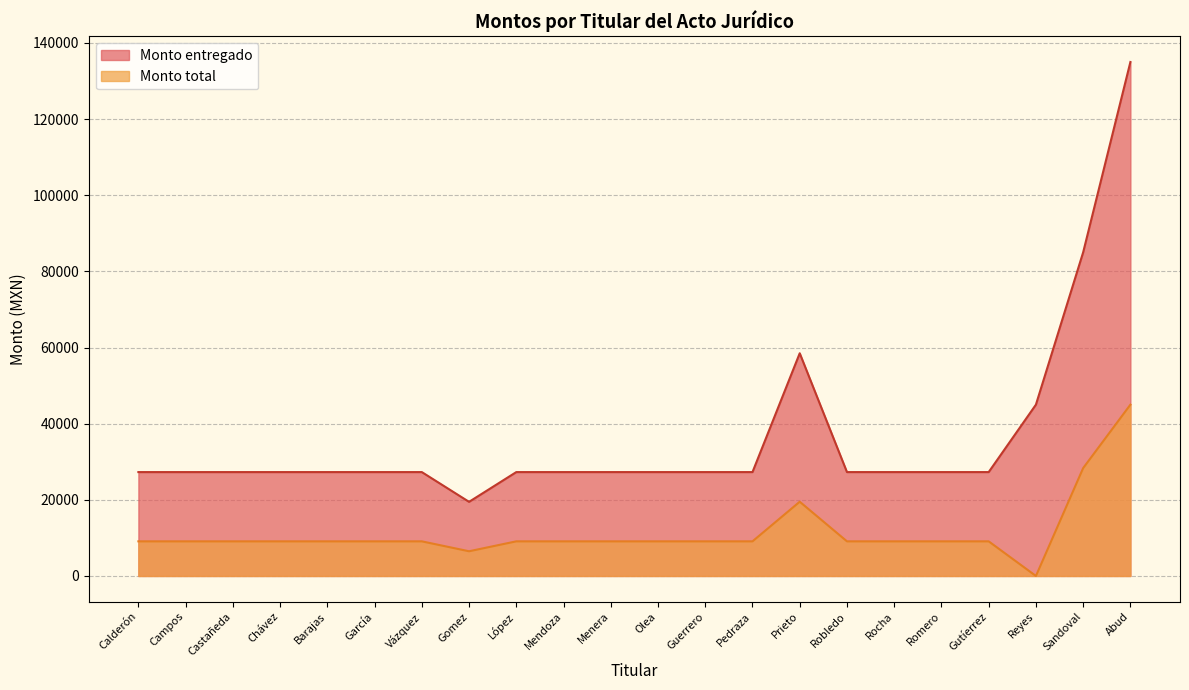

Rank the series at Gomez from highest to lowest value.

Monto entregado, Monto total